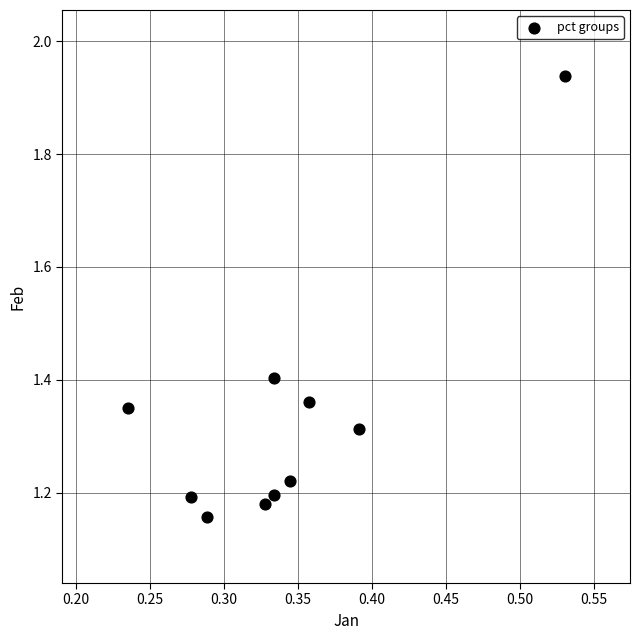

What is the range of Y values (max minus min)?

0.8